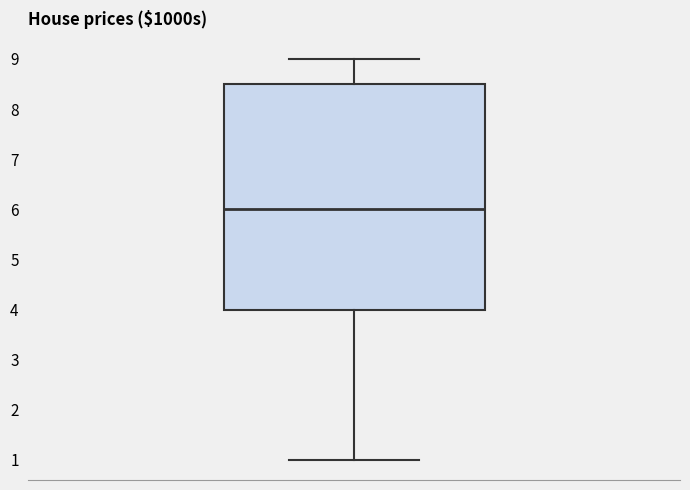

Transcribe this box plot: give where the median line is, the range the box spans, and where the two whiskers end, as read against the y-axis. The values are not printed on the chart, so give them approximately, as read against the axis.

median 6.0, box 4.0 to 8.5, whiskers 1.0 to 9.0